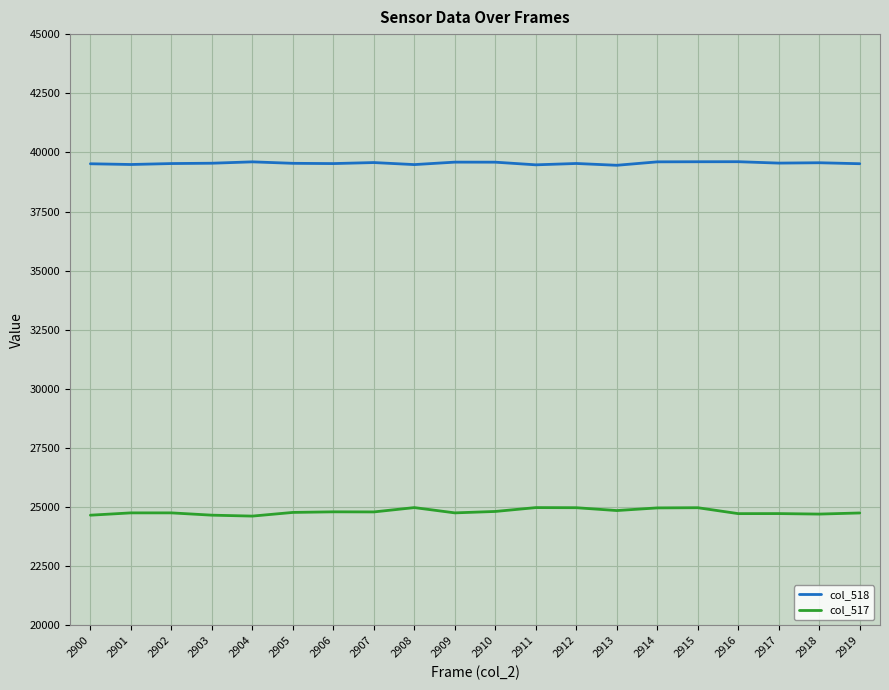

List the series in order of their peak value, highest first.

col_518, col_517